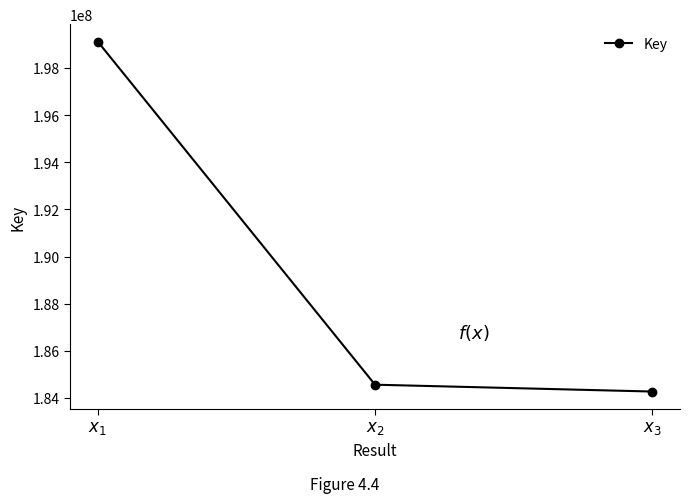

Where is the data nearest to the value 191694404?

$x_{2}$